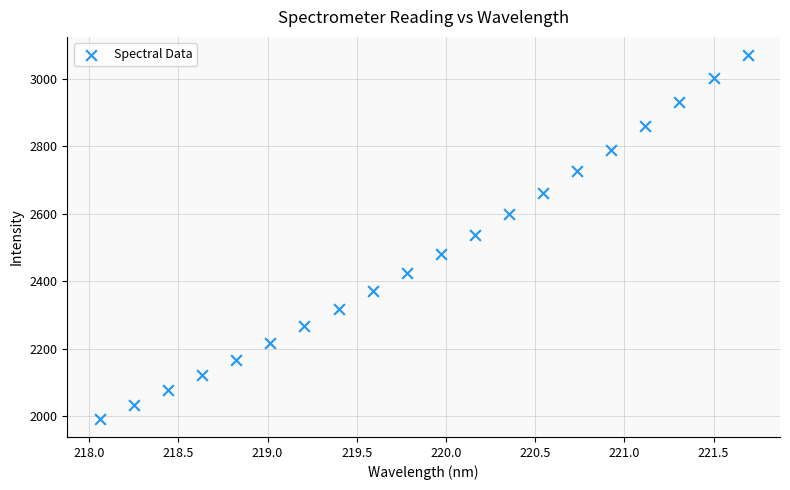

What is the range of Y values (max minus min)?

1078.0